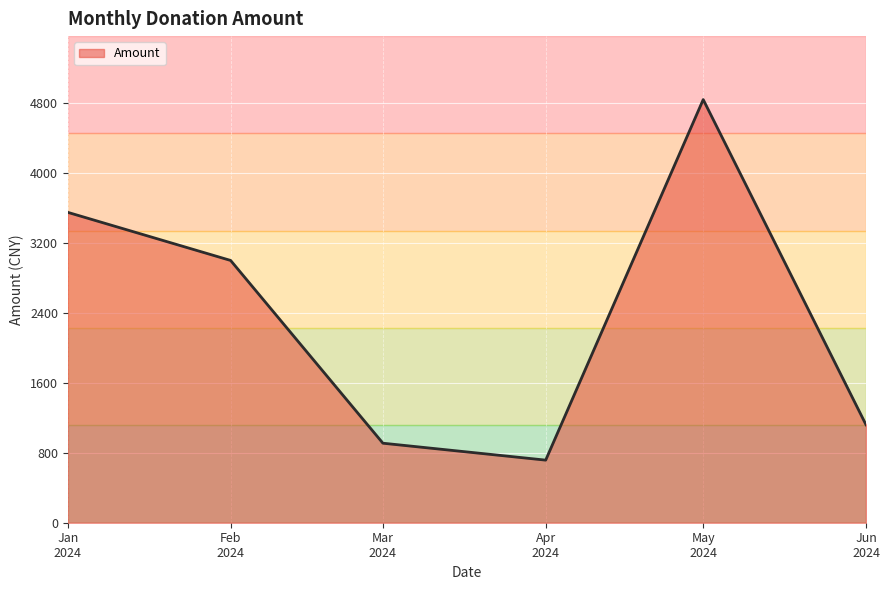

What is the average value?

2356.0